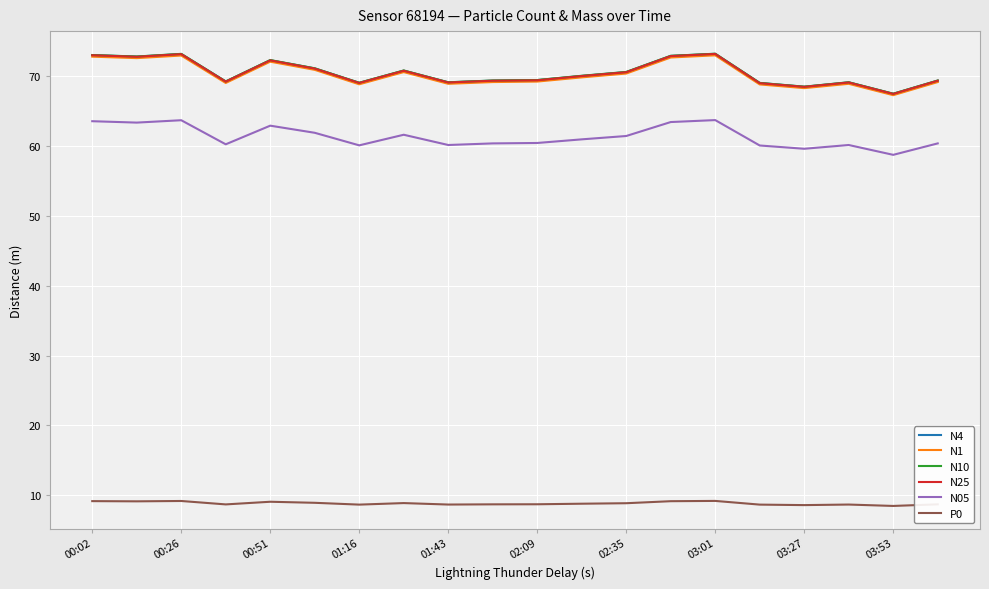

What is the average value of the N25 series?

70.5